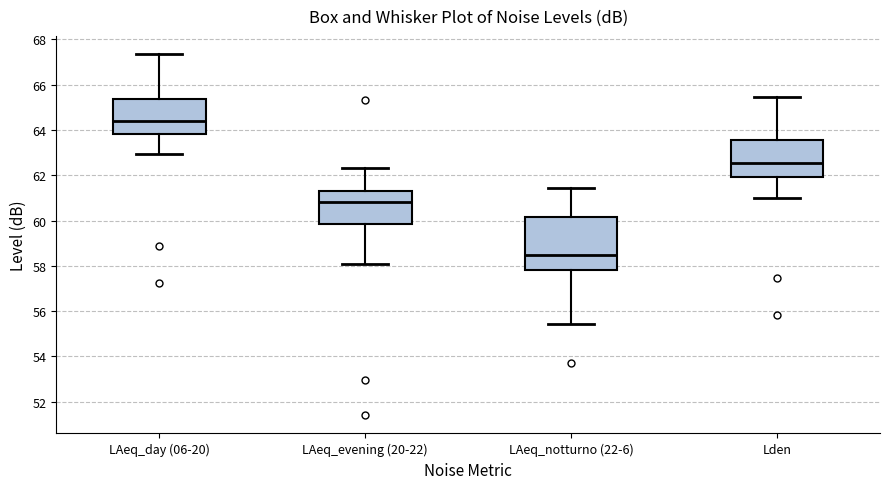

Which box is the tallest, from its lower edge to its upper edge?

LAeq_notturno (22-6)